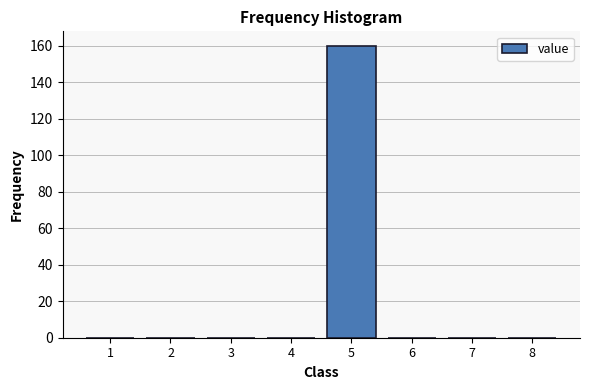

Reading left to right, extract all data points from this chart.

1=0	2=0	3=0	4=0	5=160	6=0	7=0	8=0